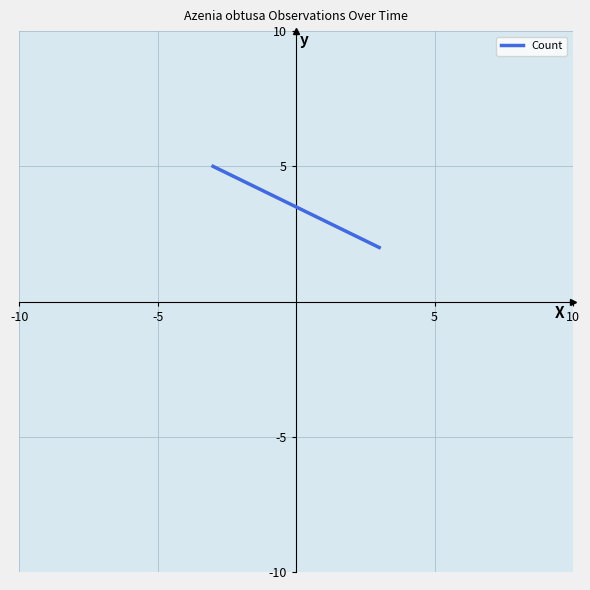

Reading left to right, list all the values displayed in this chart.

5	2